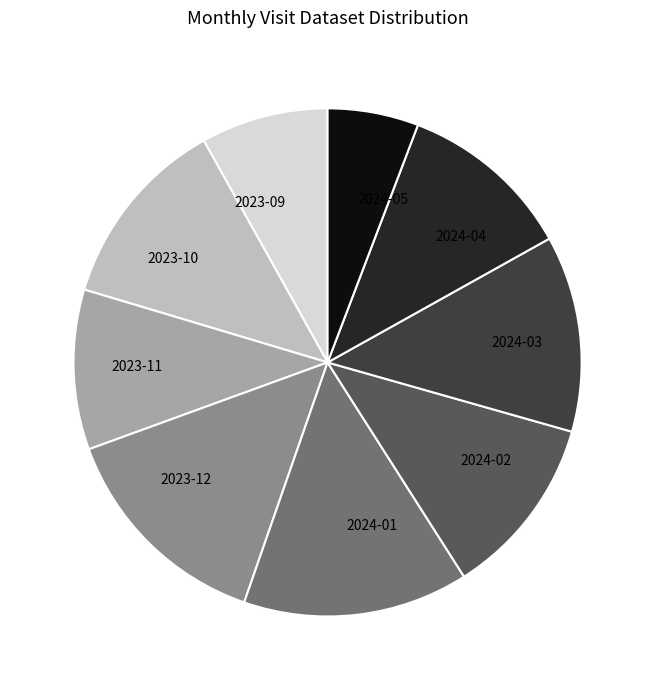

Is it true that 2024-02 is 12% of the pie?

True